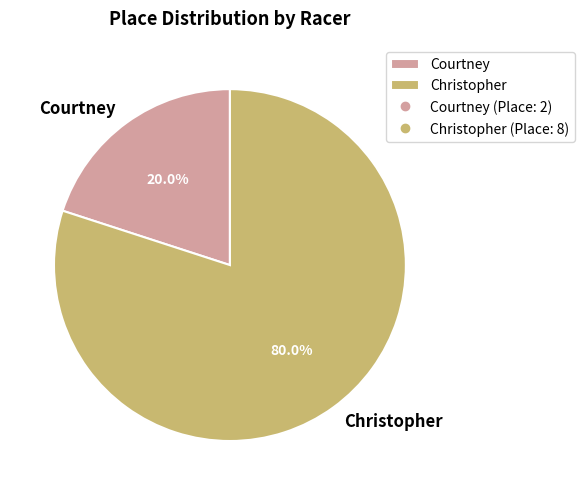

To the nearest percent, what portion does Christopher represent?

80%